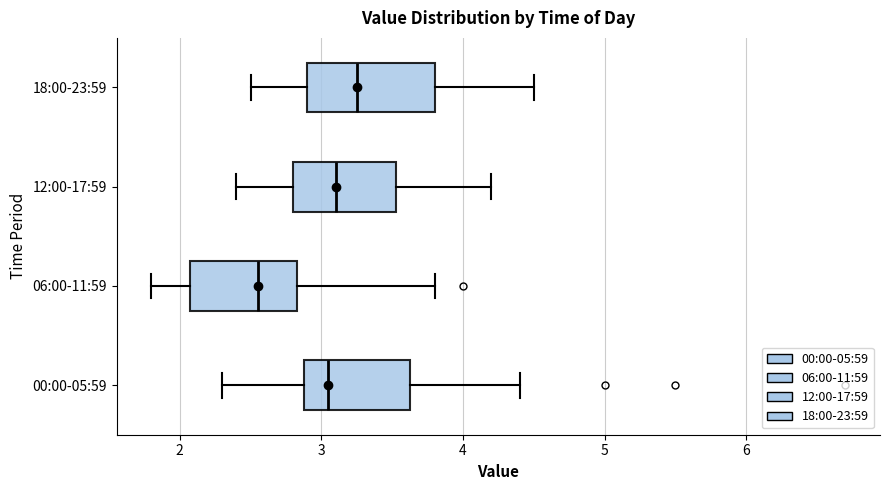

Which box is the widest, from its left edge to its right edge?

18:00-23:59